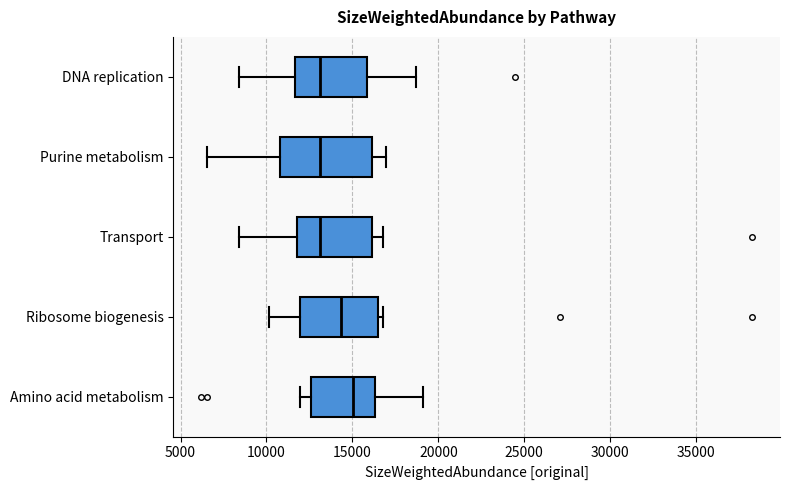

Where does the left whisker of the box for Transport end on the x-axis? The values are not printed on the chart, so give them approximately, as read against the axis.

8500